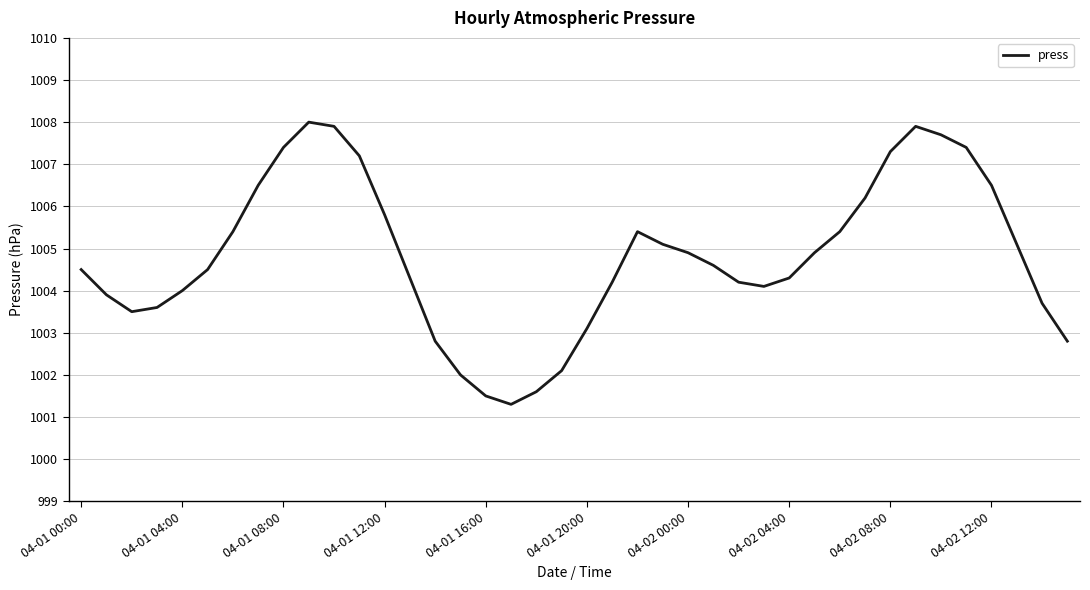

What is the maximum value shown in the chart?

1008.0